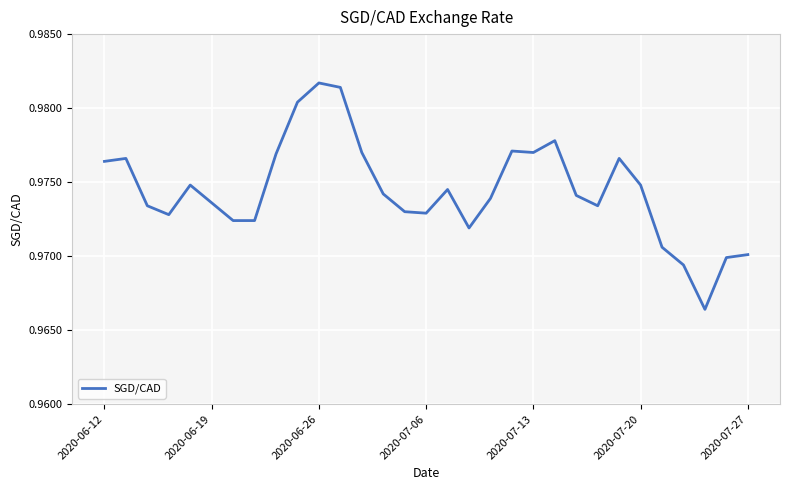

Does the chart have visible grid lines?

Yes